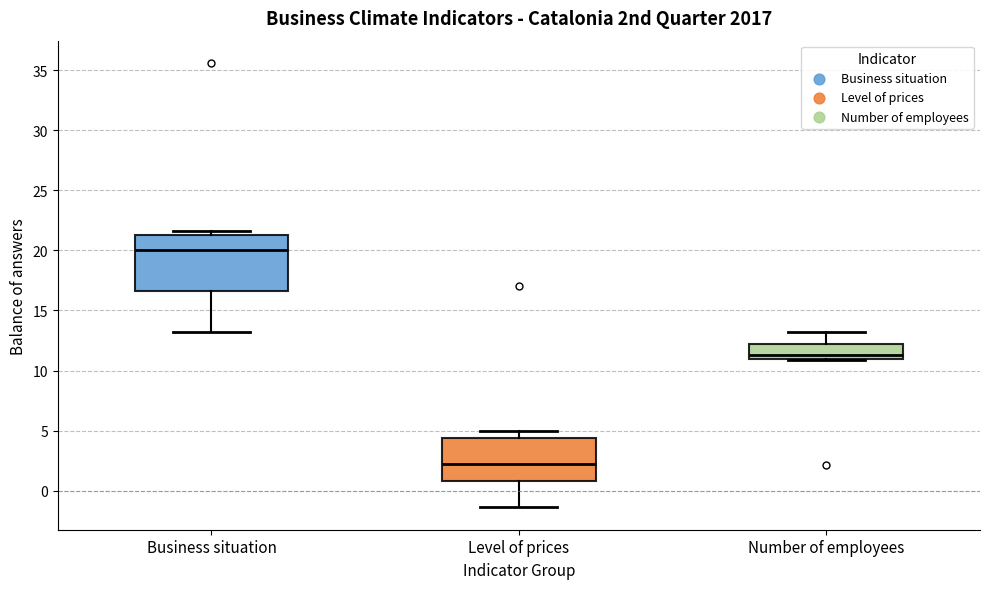

Which box is the tallest, from its lower edge to its upper edge?

Business situation